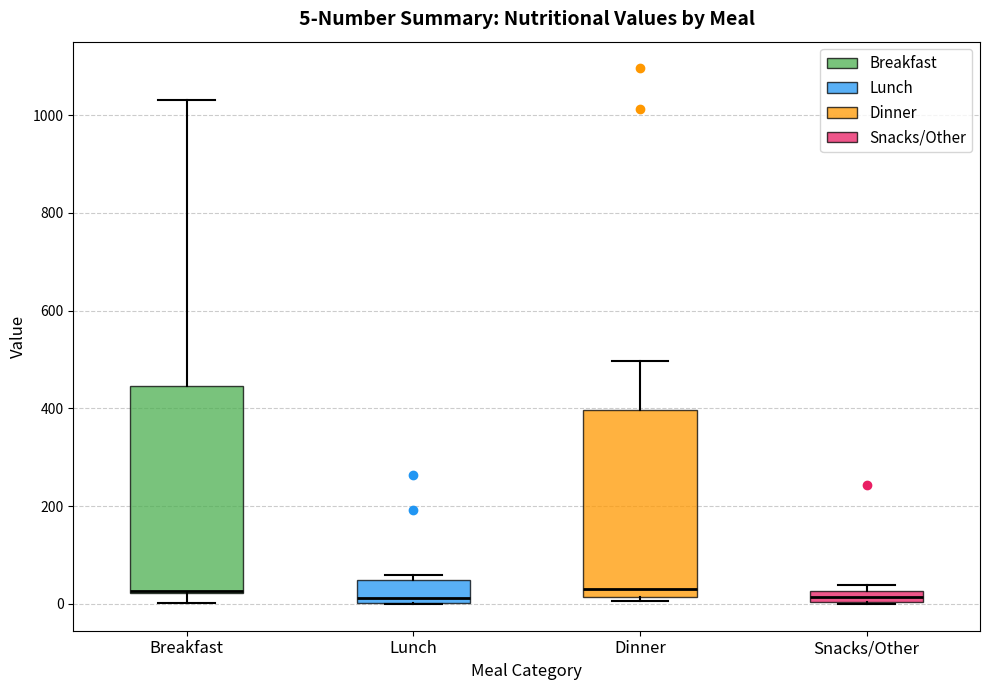

Comparing the boxes themselves (not the whiskers), which one is the tallest?

Breakfast